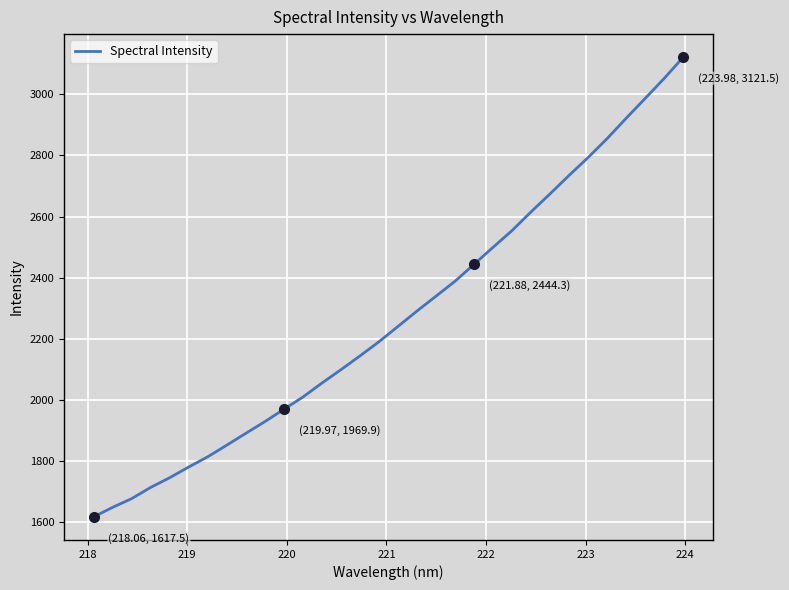

What is the difference between the maximum and minimum values?

1503.9